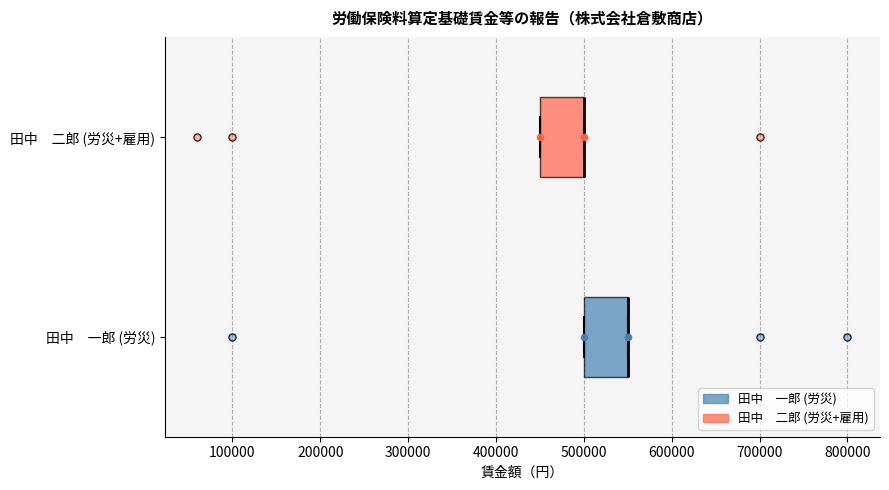

Reading bottom to top, read every box against the x-axis: the position of its median line, the range the box covers, and the ends of its whiskers. The values are not printed on the chart, so give them approximately, as read against the axis.

田中 一郎 (労災): median 550000 (drawn on the box's right edge), box 500000 to 550000, whiskers 500000 to 550000
田中 二郎 (労災+雇用): median 500000 (drawn on the box's right edge), box 450000 to 500000, whiskers 450000 to 500000